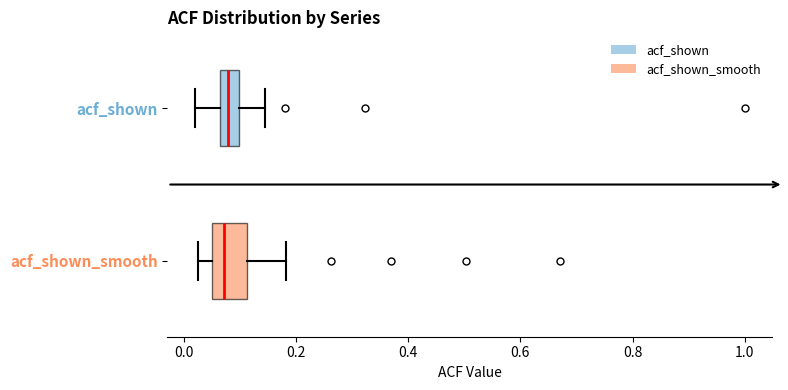

Reading bottom to top, read every box against the x-axis: the position of its median line, the range the box covers, and the ends of its whiskers. The values are not printed on the chart, so give them approximately, as read against the axis.

acf_shown_smooth: median 0.08, box 0.04 to 0.12, whiskers 0.02 to 0.18
acf_shown: median 0.08, box 0.06 to 0.10, whiskers 0.02 to 0.14